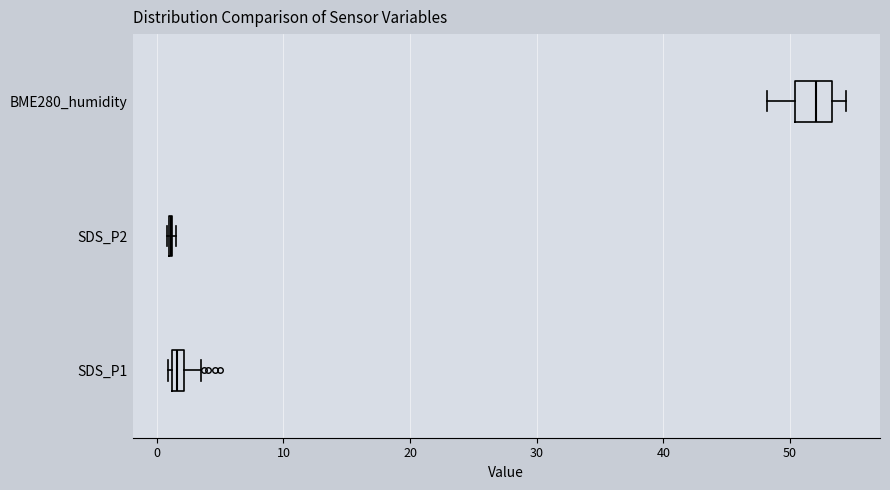

Where does the left whisker of the box for BME280_humidity end on the x-axis? The values are not printed on the chart, so give them approximately, as read against the axis.

48